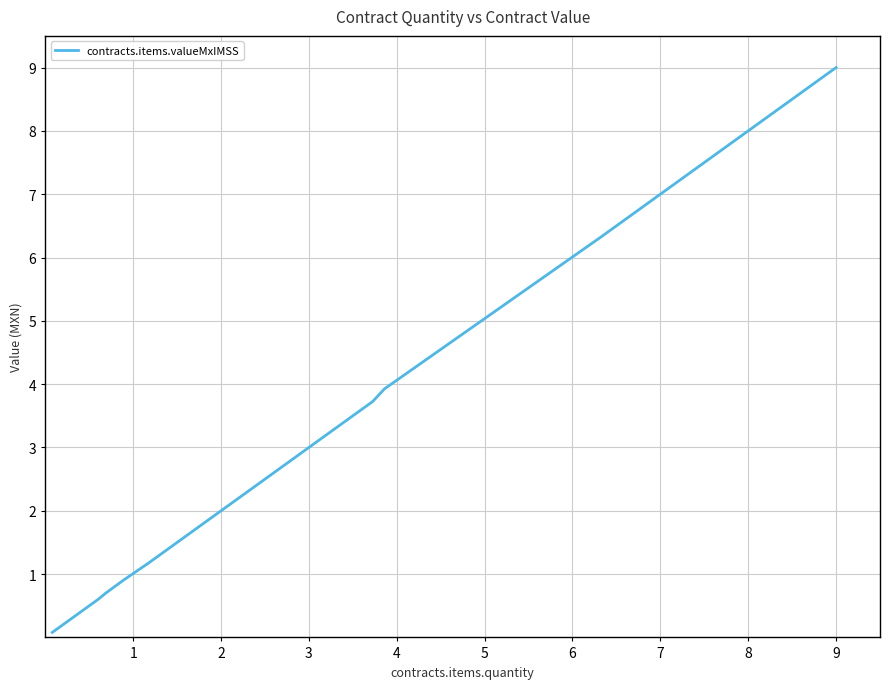

How many lines are shown in the chart?

1